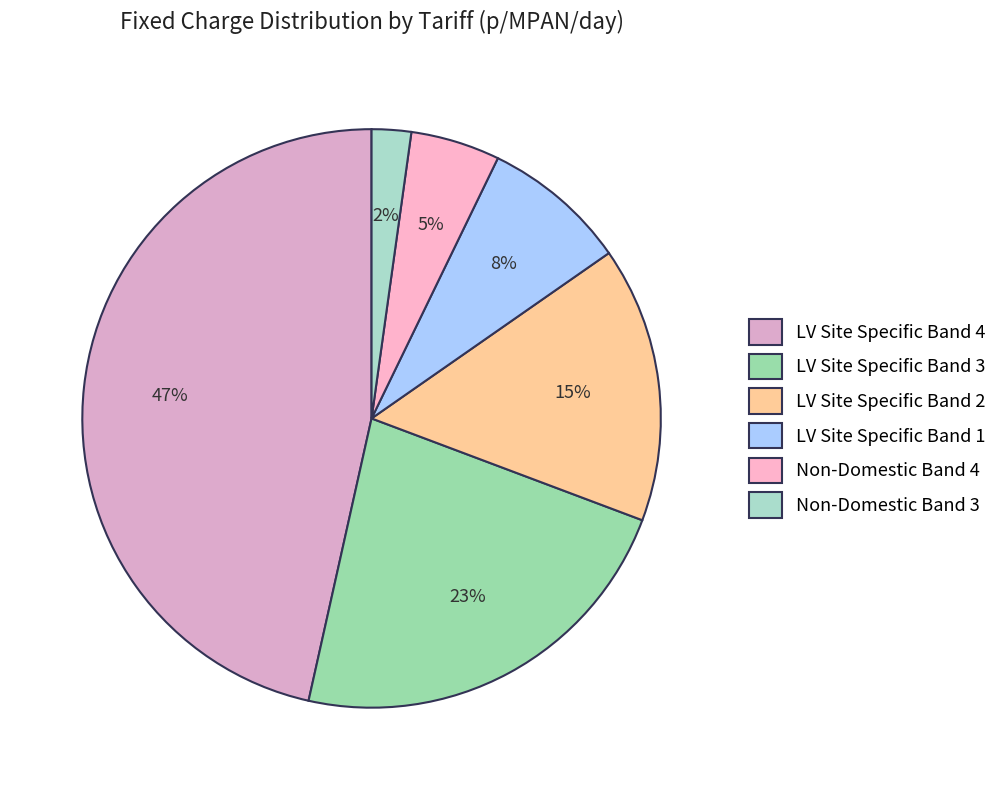

How many segments does this pie chart have?

6